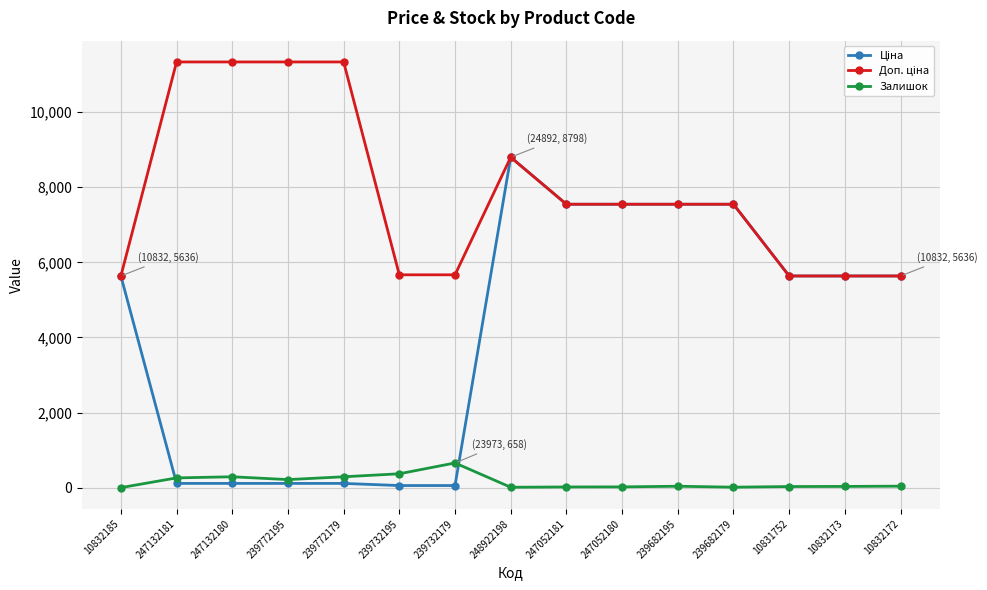

True or false: Залишок has more than 1 points higher than both neighbors.

True